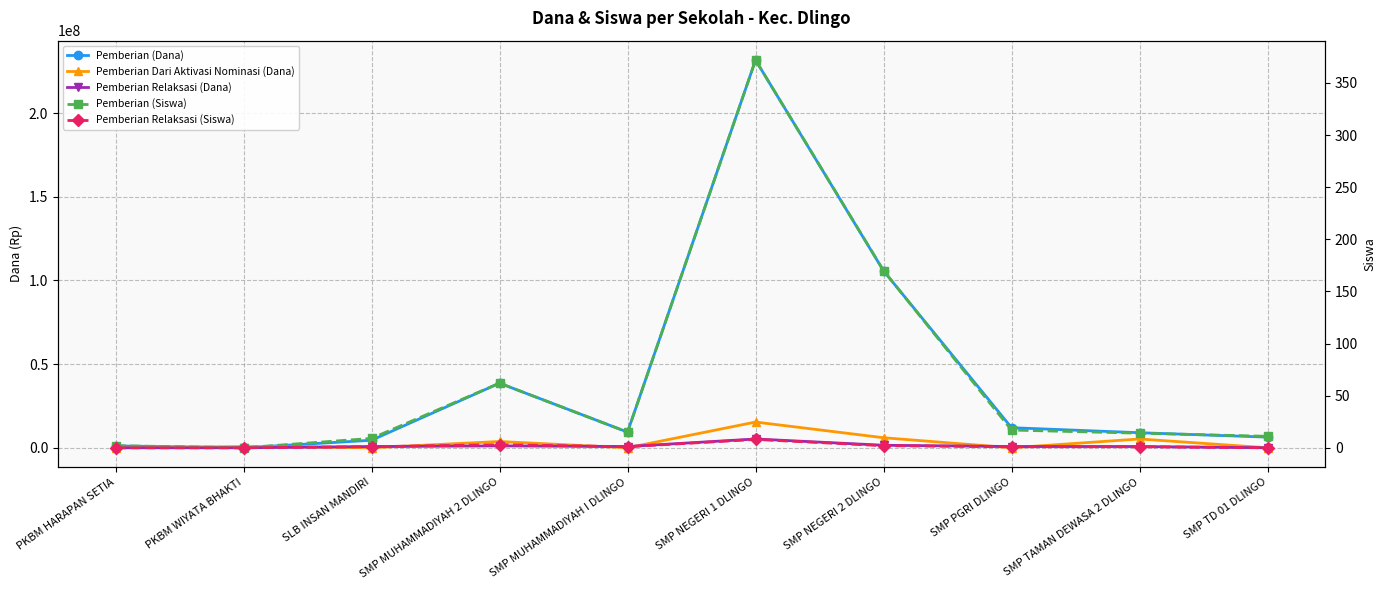

Between which two adjacent categories do Pemberian Relaksasi (Siswa) and Pemberian Dari Aktivasi Nominasi (Dana) first intersect?

PKBM WIYATA BHAKTI and SLB INSAN MANDIRI